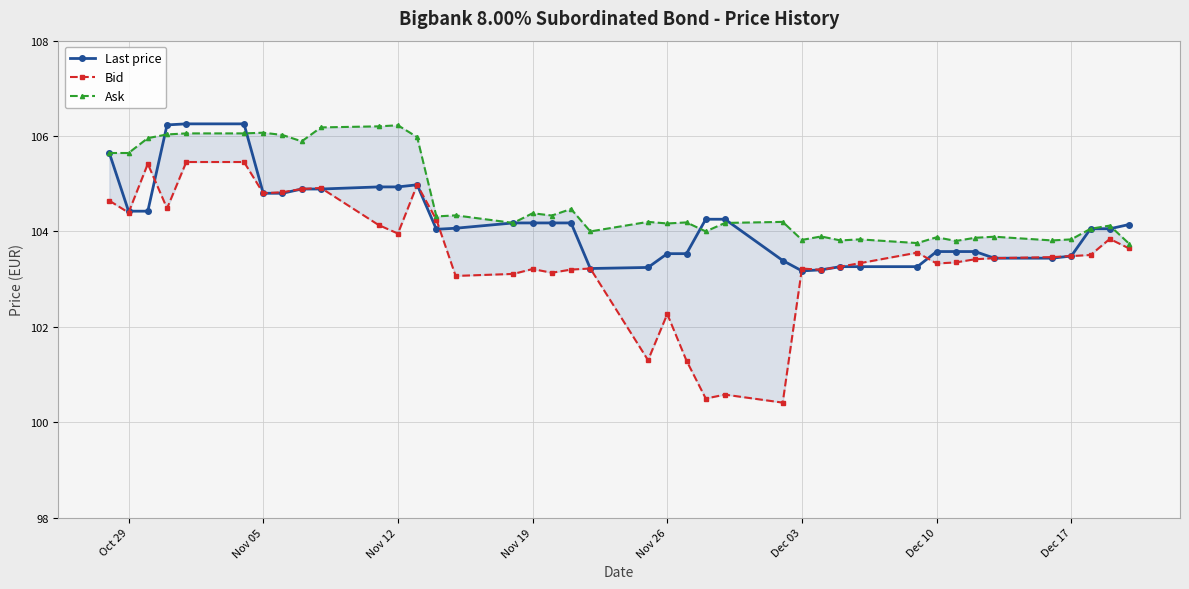

The value of Ask at Oct 29 is 105.6. True or false?

True